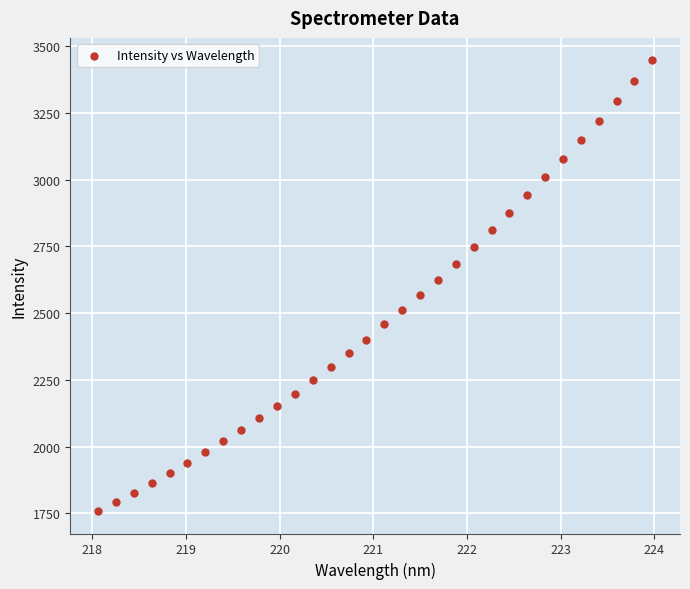

What is the range of X values (max minus min)?

5.9